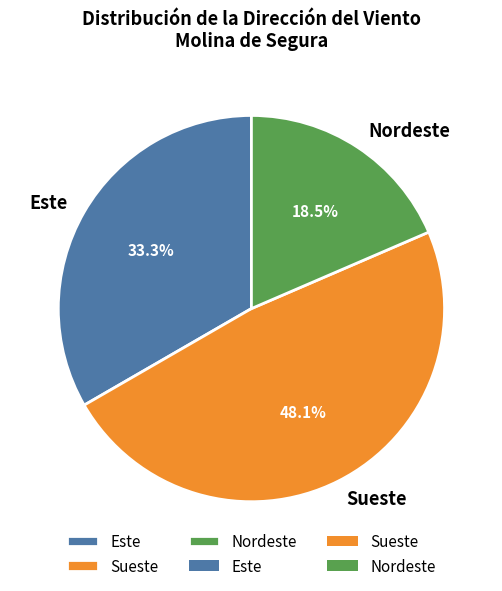

To the nearest percent, what is the combined percentage of Nordeste and Este?

52%